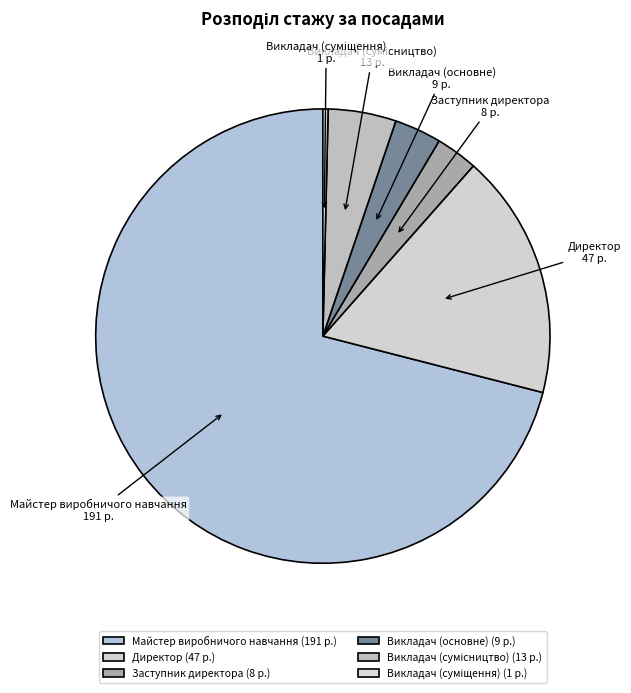

True or false: Заступник директора accounts for 3% of the total.

True